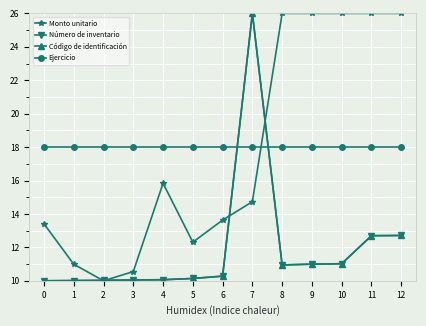

True or false: Monto unitario and Número de inventario cross at least once.

True